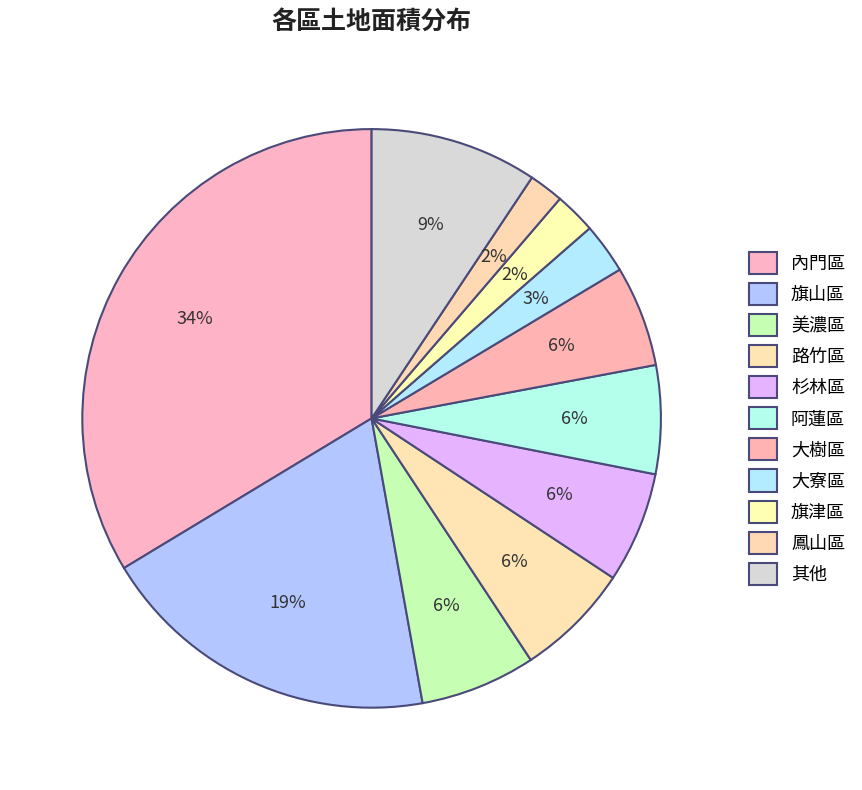

Is there any slice that represents more than half of the pie?

No